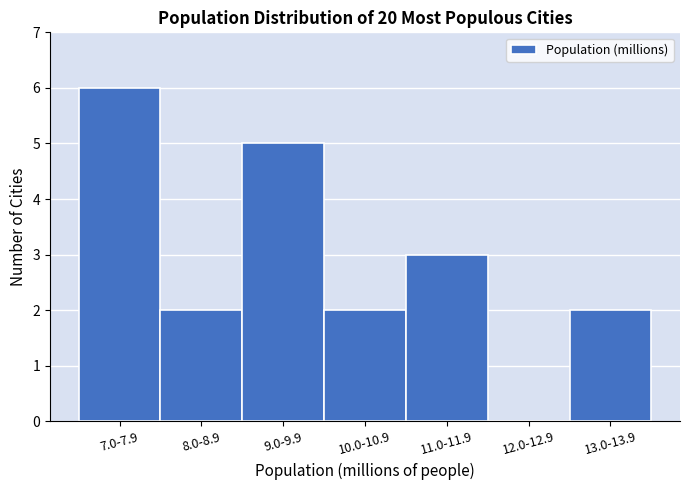

Reading right to left, what are all the values shown in this chart?

13.0-13.9=2	12.0-12.9=0	11.0-11.9=3	10.0-10.9=2	9.0-9.9=5	8.0-8.9=2	7.0-7.9=6